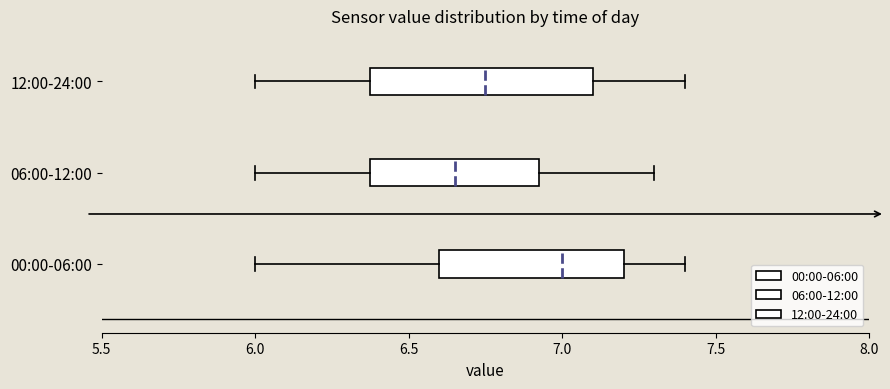

Reading bottom to top, transcribe this box plot: for each box, give where its median line is, the range the box spans, and where its two whiskers end, as read against the x-axis. The values are not printed on the chart, so give them approximately, as read against the axis.

00:00-06:00: median 7.00, box 6.60 to 7.20, whiskers 6.00 to 7.40
06:00-12:00: median 6.65, box 6.40 to 6.95, whiskers 6.00 to 7.30
12:00-24:00: median 6.75, box 6.40 to 7.10, whiskers 6.00 to 7.40